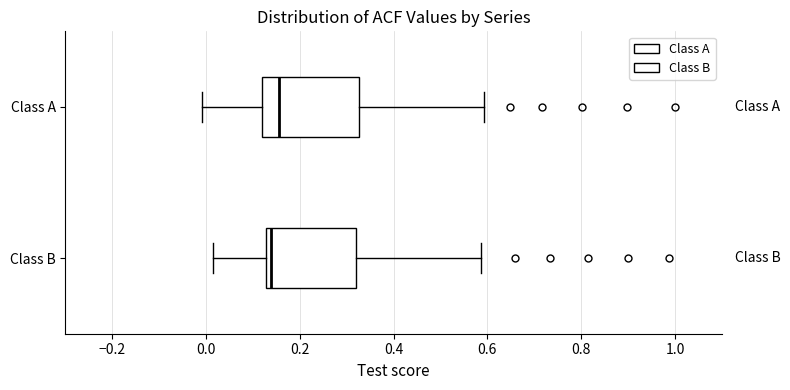

Where is the right edge of the box for Class B on the x-axis? The values are not printed on the chart, so give them approximately, as read against the axis.

0.32